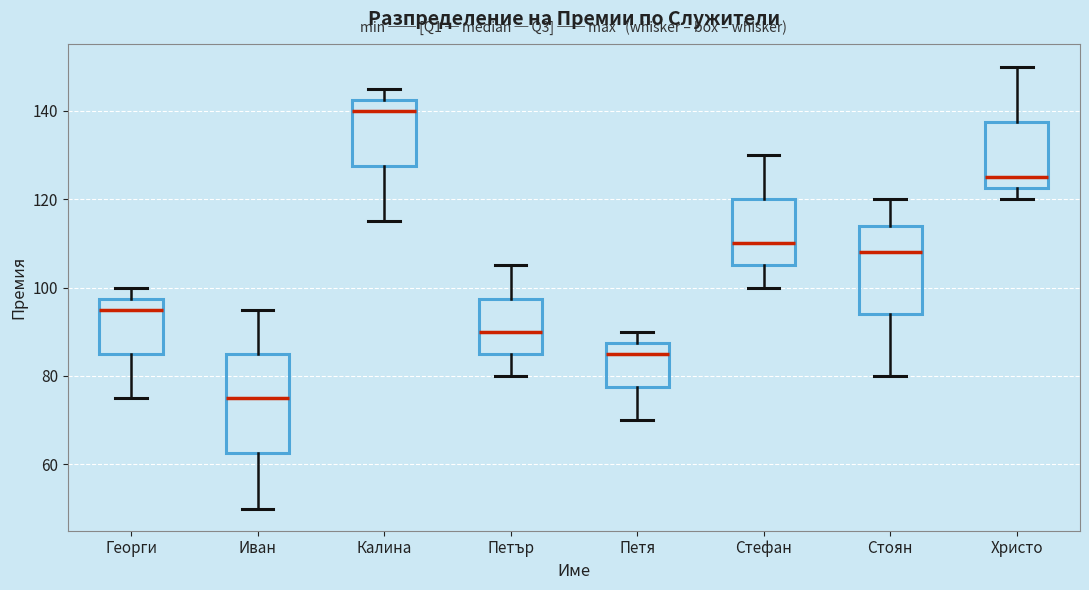

Reading left to right, transcribe this box plot: for each box, give where its median line is, the range the box spans, and where its two whiskers end, as read against the y-axis. The values are not printed on the chart, so give them approximately, as read against the axis.

Георги: median 96, box 86 to 98, whiskers 76 to 100
Иван: median 76, box 62 to 86, whiskers 50 to 96
Калина: median 140, box 128 to 142, whiskers 116 to 146
Петър: median 90, box 86 to 98, whiskers 80 to 106
Петя: median 86, box 78 to 88, whiskers 70 to 90
Стефан: median 110, box 106 to 120, whiskers 100 to 130
Стоян: median 108, box 94 to 114, whiskers 80 to 120
Христо: median 126, box 122 to 138, whiskers 120 to 150